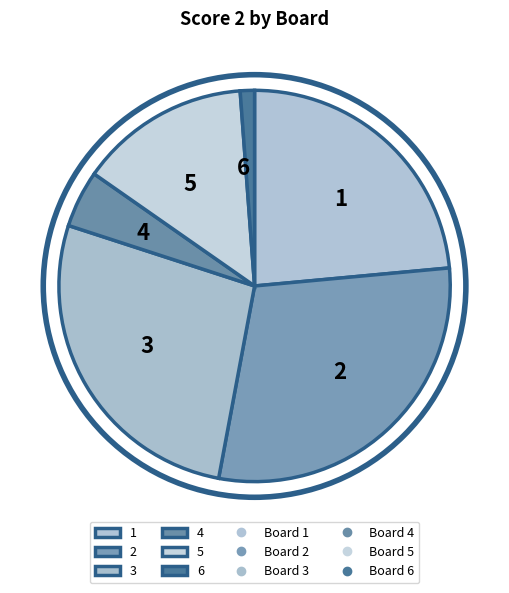

What is the ratio of the value at 4 to the value at 5?

0.3